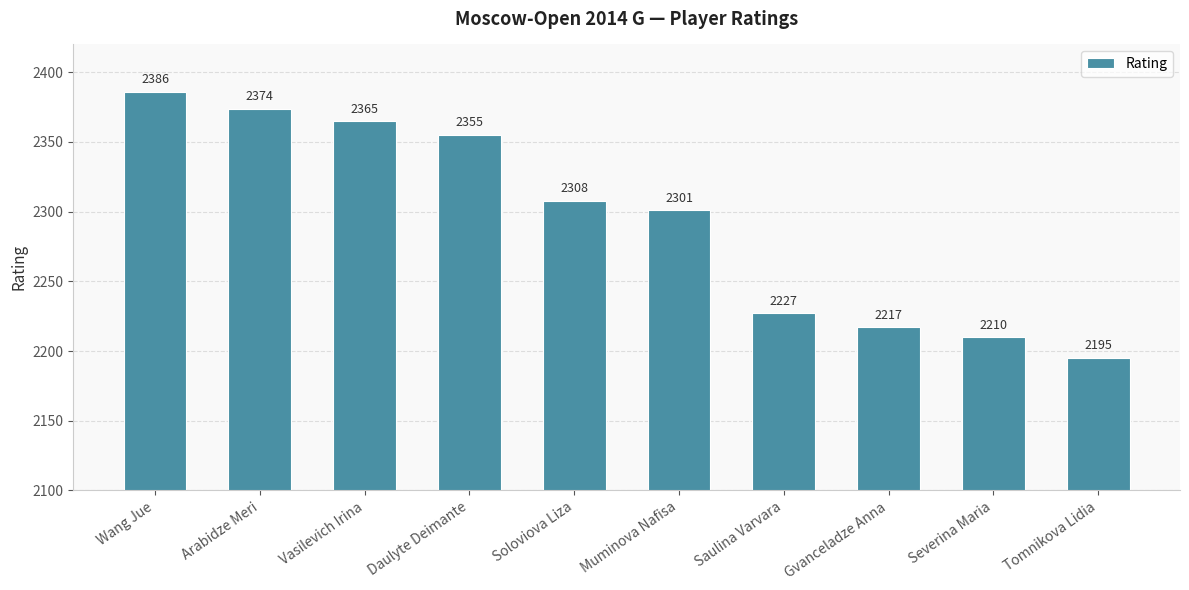

What is the difference between the second highest and minimum values?

179